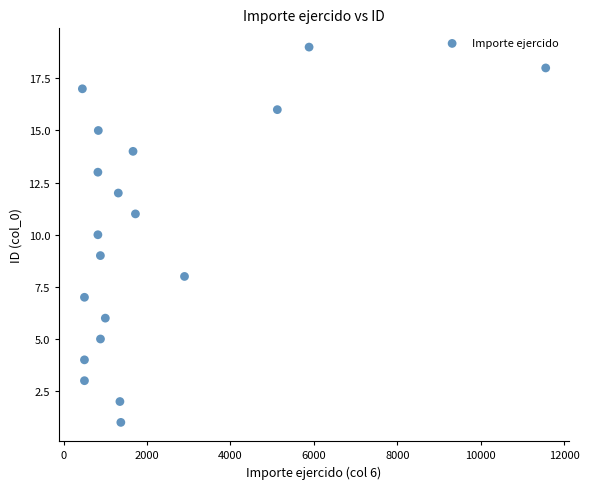

What is the range of Y values (max minus min)?

18